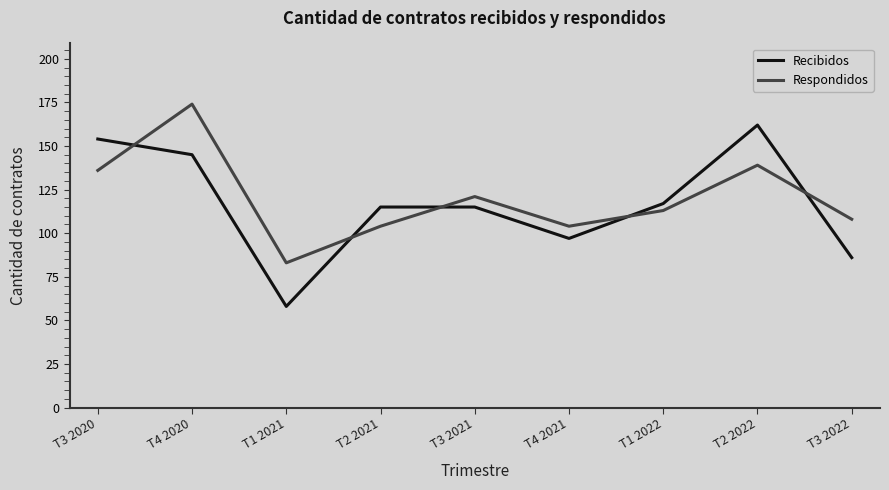

What is the difference between the Recibidos values at T2 2022 and T1 2021?

104